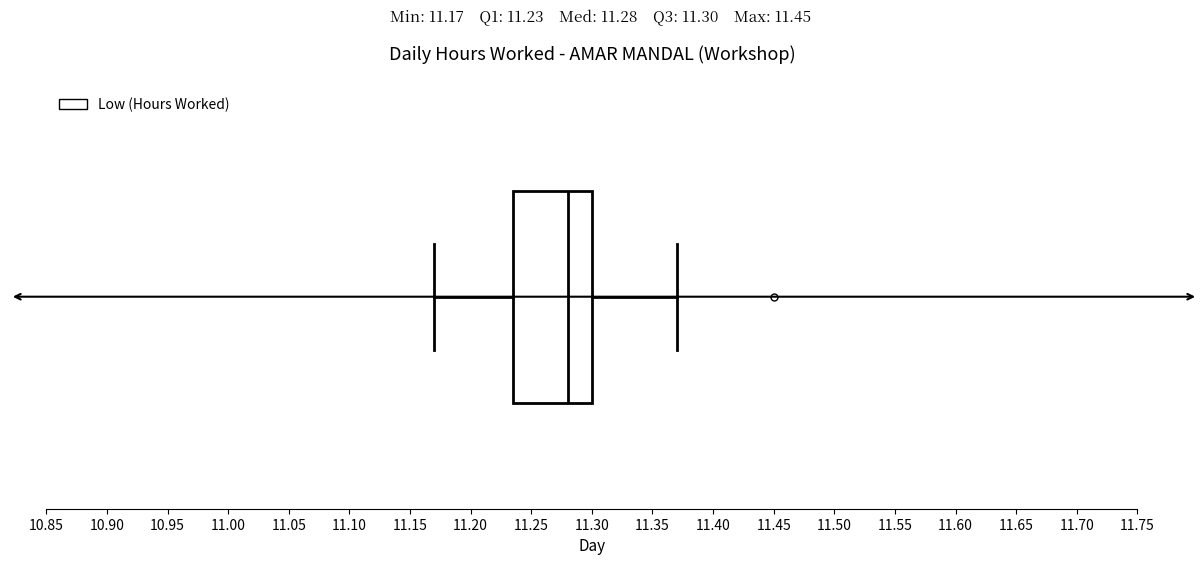

Read this box plot against the x-axis: the position of the median line, the range covered by the box, and the ends of both whiskers. The values are not printed on the chart, so give them approximately, as read against the axis.

median 11.280, box 11.235 to 11.300, whiskers 11.170 to 11.370